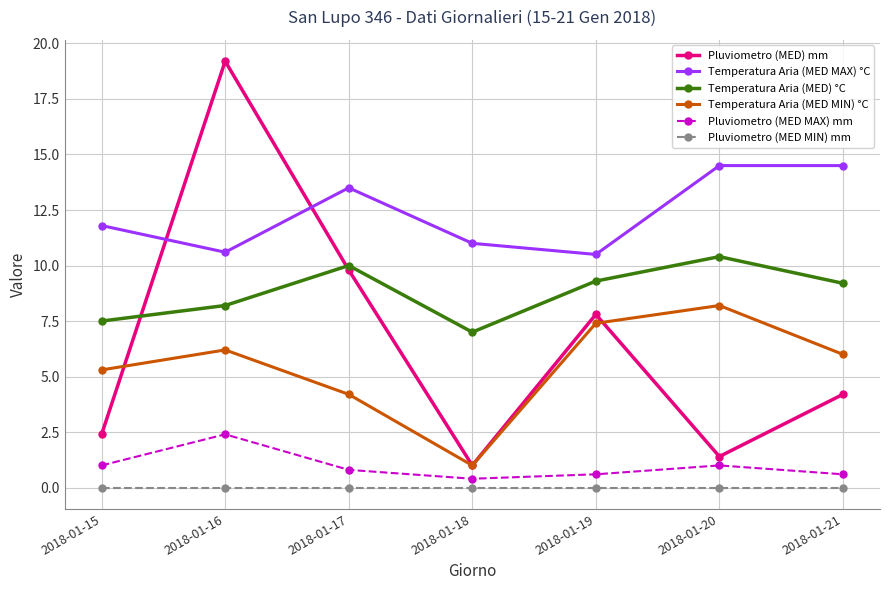

Which series has the widest spread of values?

Pluviometro (MED) mm